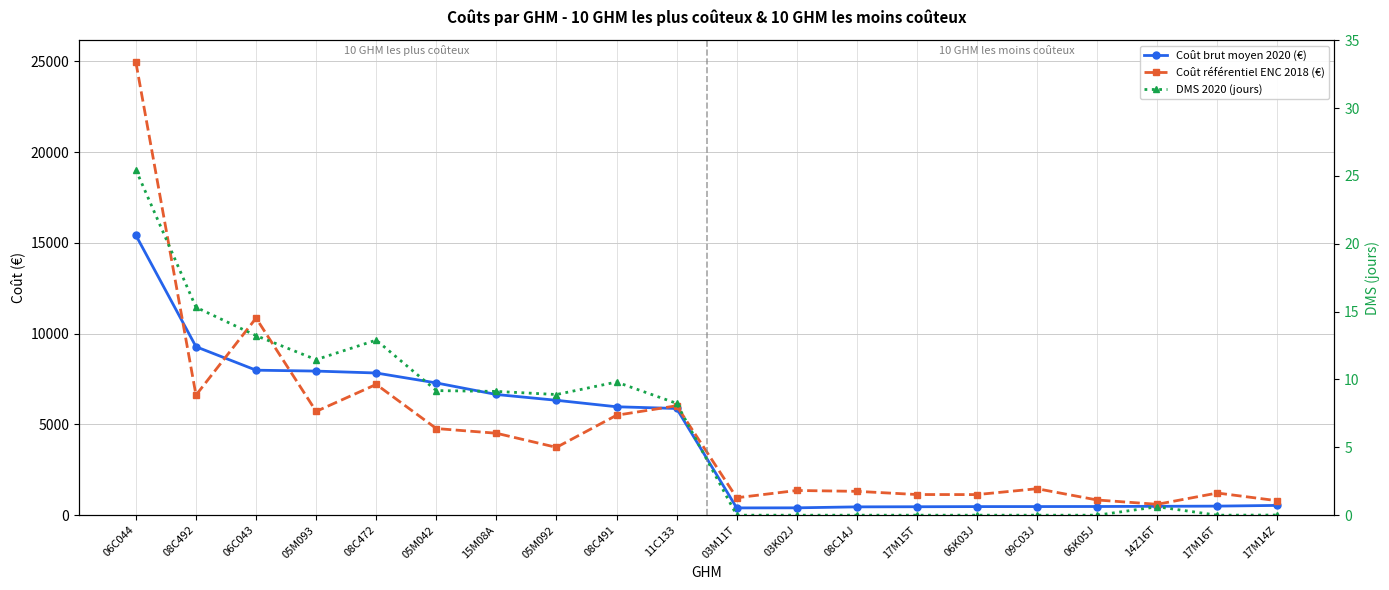

What is the spread (max minus min) of values at 06K05J?

837.0